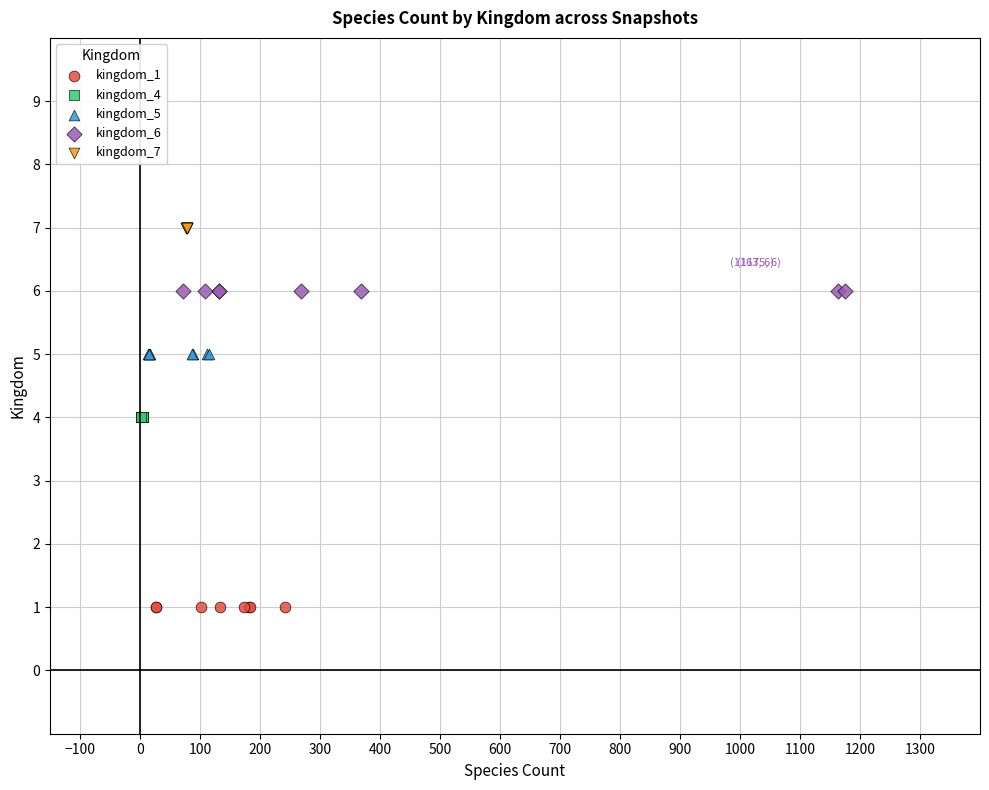

Which series contains the highest Y value?

kingdom_7